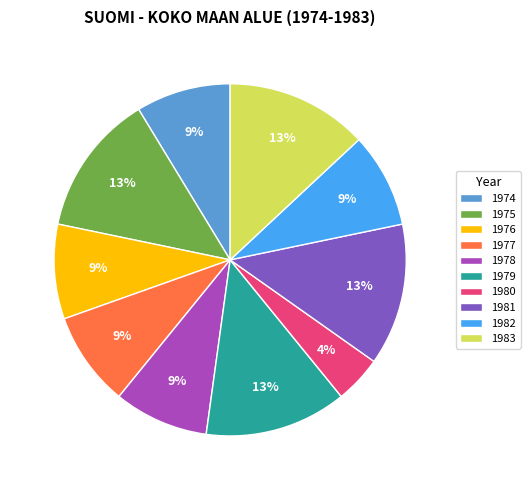

To the nearest percent, what percentage of the pie is 1979?

13%